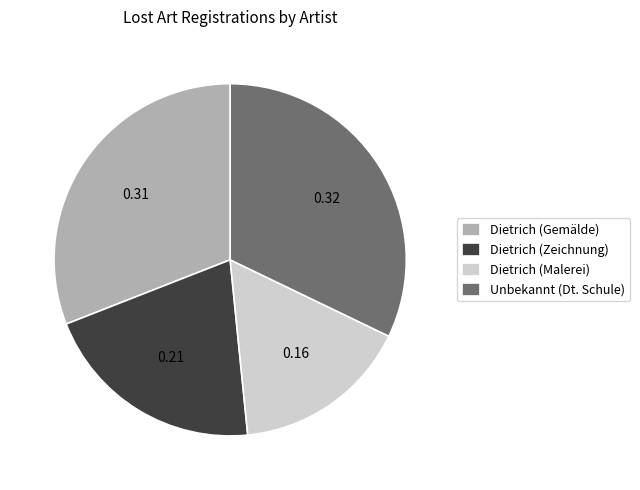

Does Dietrich (Zeichnung) represent more than half of the total?

No